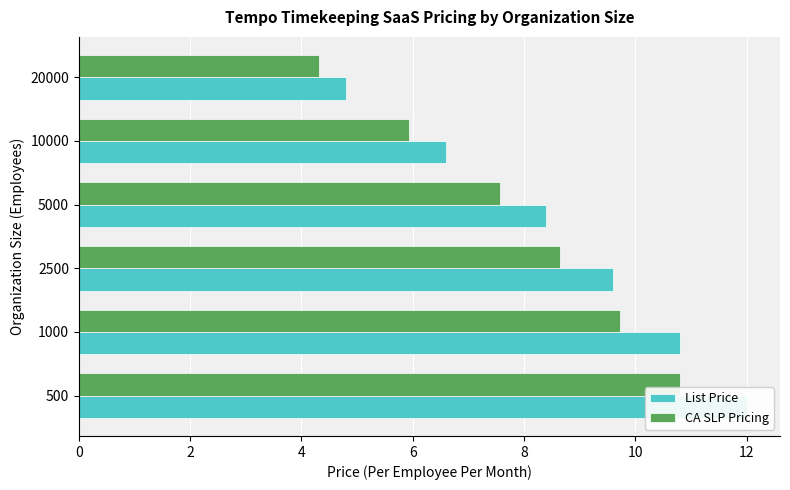

Which has a higher value, 20000 or 5000?

5000